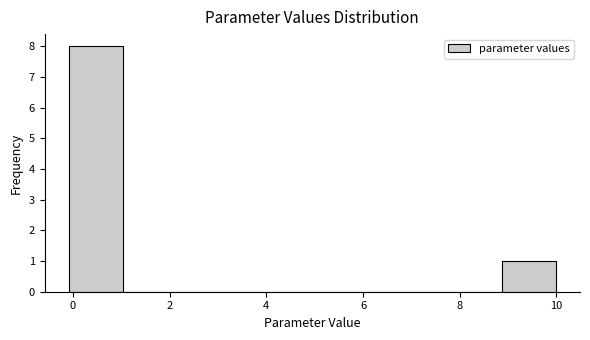

What is the height of the bar covering 0.0 to 1.0 on the x-axis? Neither the bar edges nor the heights are printed on the chart, so give them approximately, as read against the axes.

8